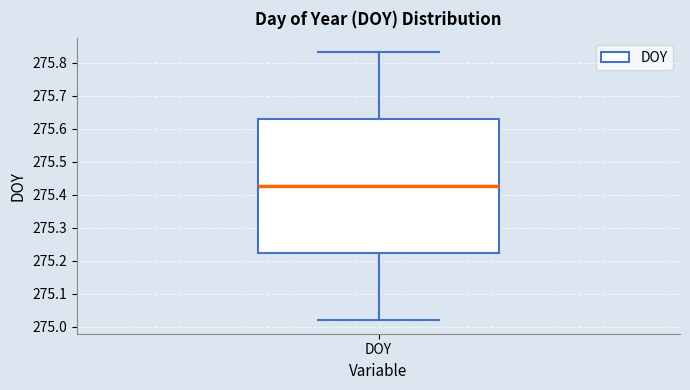

Where does the lower whisker of the box for DOY end on the y-axis? The values are not printed on the chart, so give them approximately, as read against the axis.

275.02